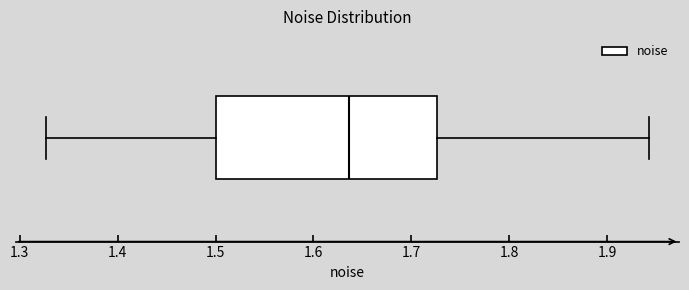

Transcribe this box plot: give where the median line is, the range the box spans, and where the two whiskers end, as read against the x-axis. The values are not printed on the chart, so give them approximately, as read against the axis.

median 1.64, box 1.50 to 1.73, whiskers 1.33 to 1.94